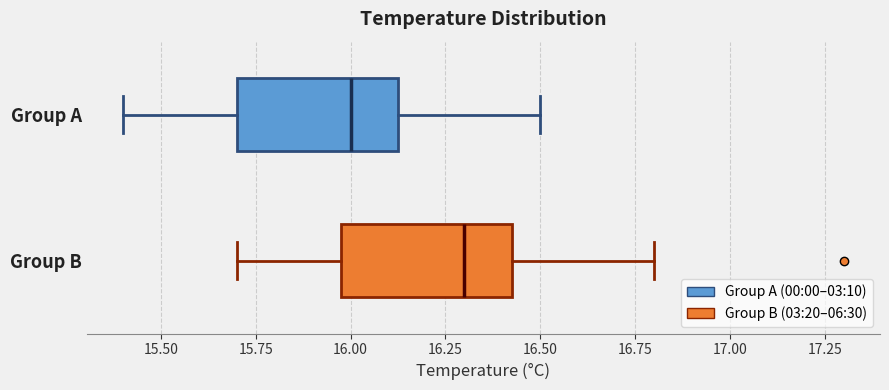

Reading bottom to top, transcribe this box plot: for each box, give where its median line is, the range the box spans, and where its two whiskers end, as read against the x-axis. The values are not printed on the chart, so give them approximately, as read against the axis.

Group B: median 16.30, box 16.00 to 16.45, whiskers 15.70 to 16.80
Group A: median 16.00, box 15.70 to 16.15, whiskers 15.40 to 16.50